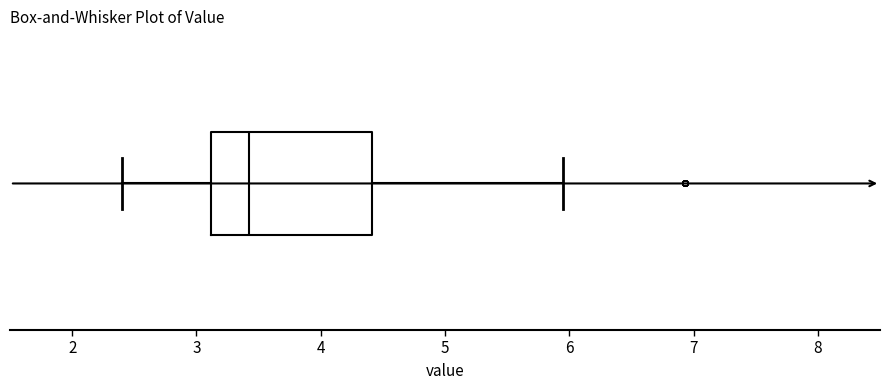

Transcribe this box plot: give where the median line is, the range the box spans, and where the two whiskers end, as read against the x-axis. The values are not printed on the chart, so give them approximately, as read against the axis.

median 3.4, box 3.1 to 4.4, whiskers 2.4 to 6.0